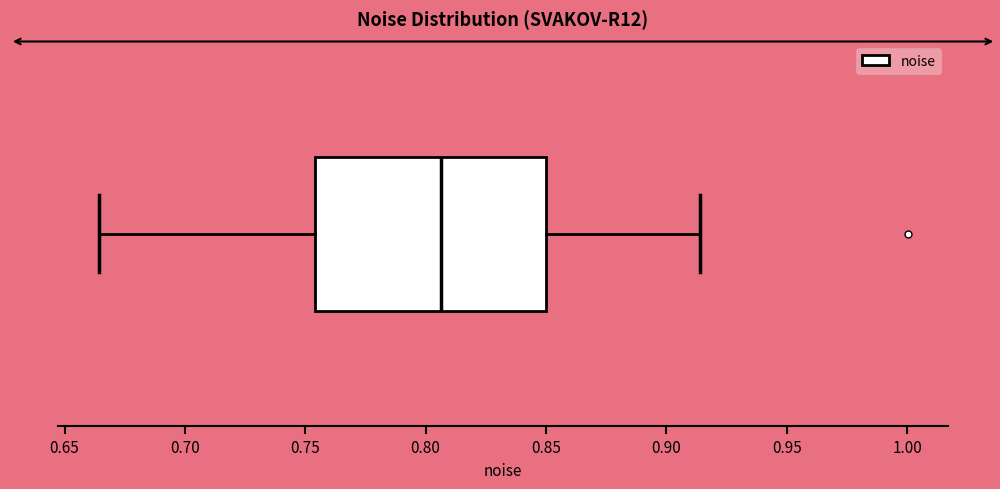

Transcribe this box plot: give where the median line is, the range the box spans, and where the two whiskers end, as read against the x-axis. The values are not printed on the chart, so give them approximately, as read against the axis.

median 0.805, box 0.755 to 0.850, whiskers 0.665 to 0.915